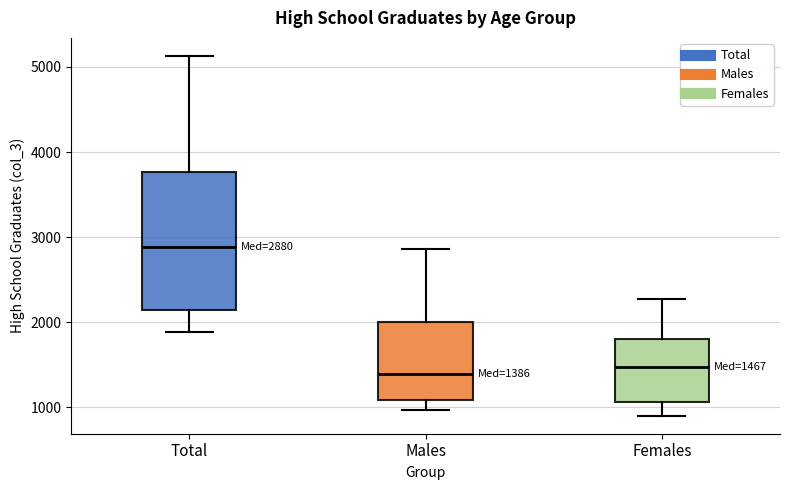

Comparing the boxes themselves (not the whiskers), which one is the tallest?

Total